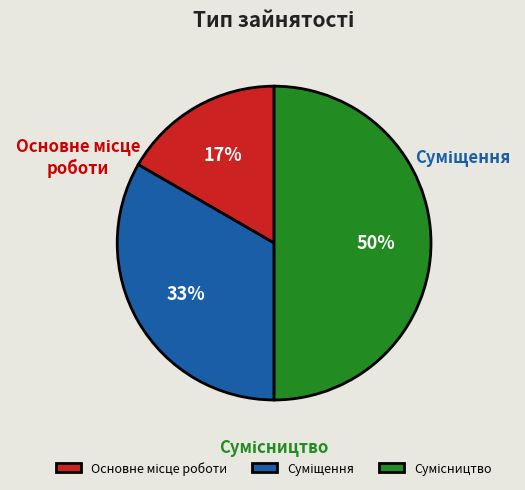

What is the total percentage of Суміщення and Основне місце роботи?

50.0%